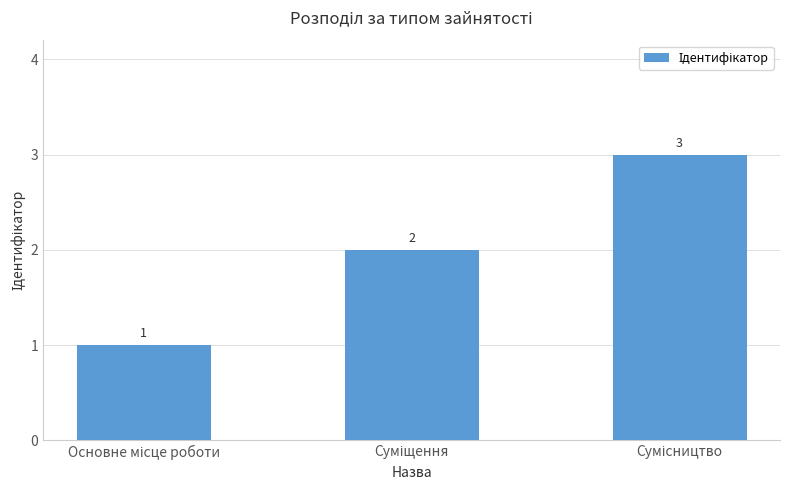

What is the greatest value displayed?

3